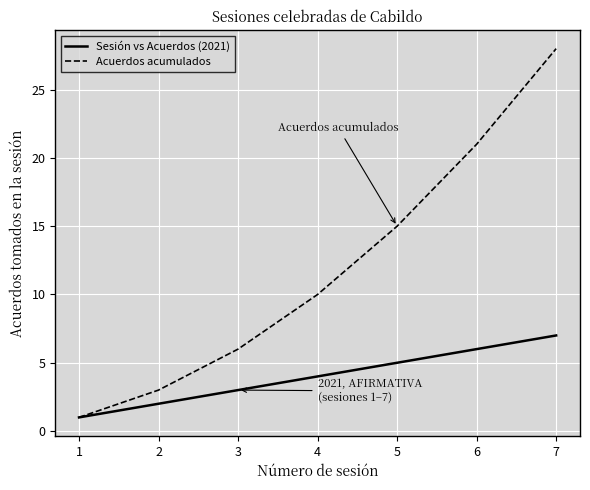

Is it true that Acuerdos acumulados equals 10 at 4?

True